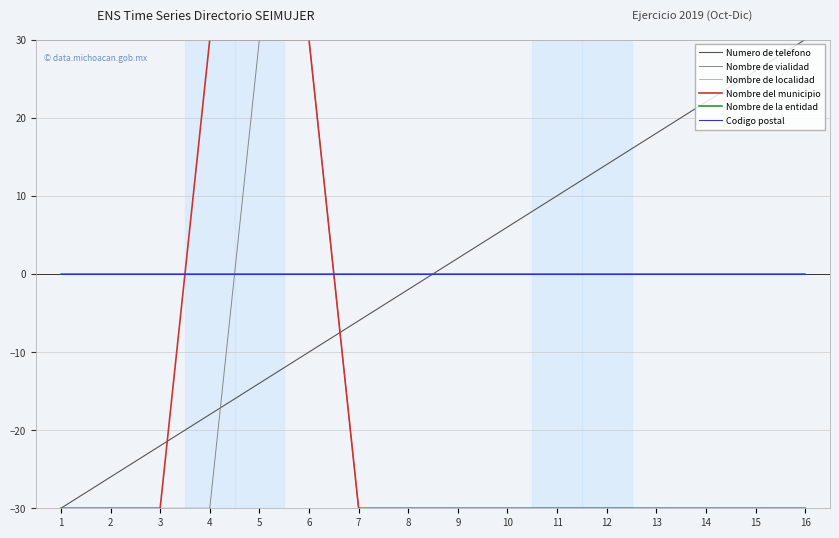

Reading left to right, extract all data points from this chart.

Numero de telefono: 1=-30	2=-26	3=-22	4=-18	5=-14	6=-10	7=-6	8=-2	9=2	10=6	11=10	12=14	13=18	14=22	15=26	16=30
Nombre de vialidad: 1=-30	2=-30	3=-30	4=-30	5=30	6=30	7=-30	8=-30	9=-30	10=-30	11=-30	12=-30	13=-30	14=-30	15=-30	16=-30
Nombre de localidad: 1=0	2=0	3=0	4=0	5=0	6=0	7=0	8=0	9=0	10=0	11=0	12=0	13=0	14=0	15=0	16=0
Nombre del municipio: 1=-30	2=-30	3=-30	4=30	5=30	6=30	7=-30	8=-30	9=-30	10=-30	11=-30	12=-30	13=-30	14=-30	15=-30	16=-30
Nombre de la entidad: 1=0	2=0	3=0	4=0	5=0	6=0	7=0	8=0	9=0	10=0	11=0	12=0	13=0	14=0	15=0	16=0
Codigo postal: 1=0	2=0	3=0	4=0	5=0	6=0	7=0	8=0	9=0	10=0	11=0	12=0	13=0	14=0	15=0	16=0